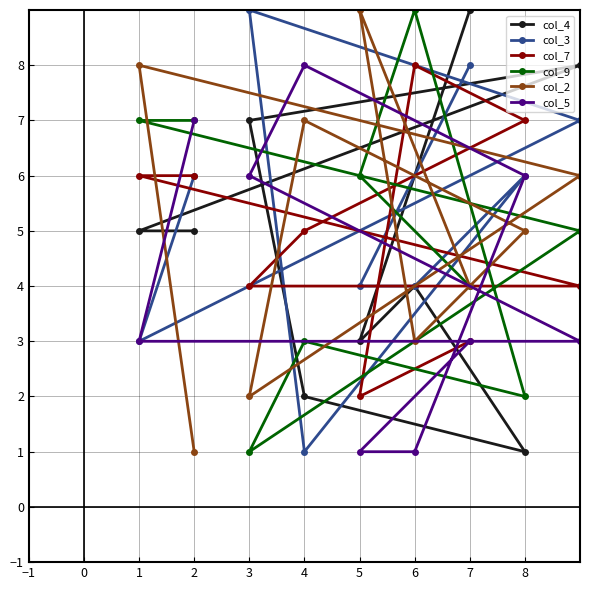

What is the average value of the col_5 series?

4